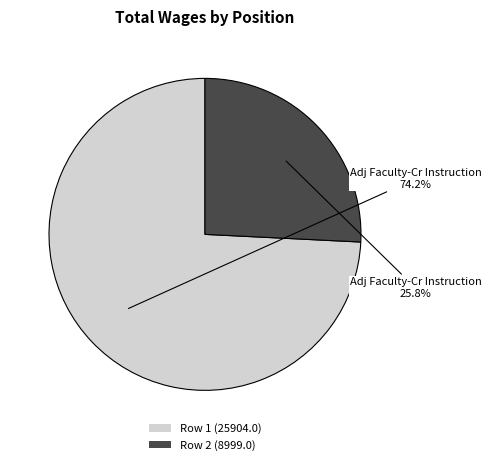

Which category has the biggest portion of the pie?

Row 1 (25904.0)